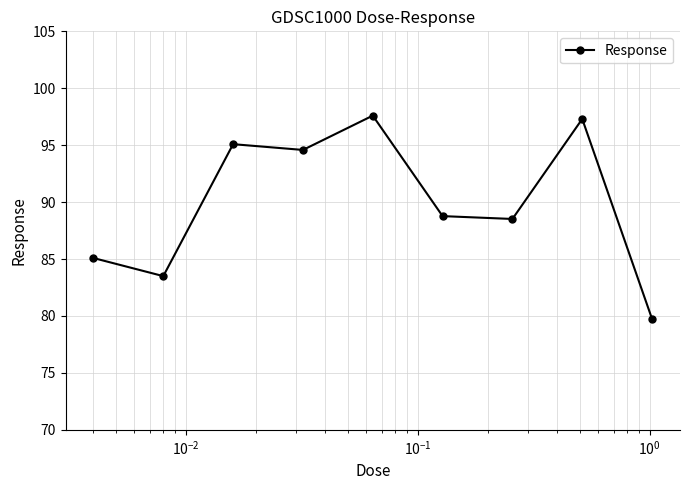

What is the greatest value displayed?

97.6